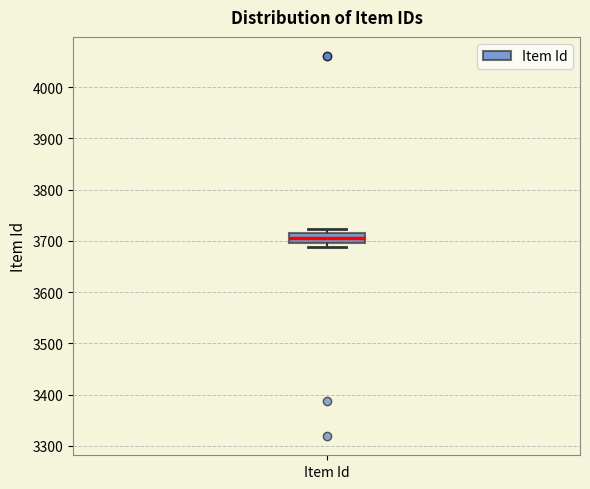

Transcribe this box plot: give where the median line is, the range the box spans, and where the two whiskers end, as read against the y-axis. The values are not printed on the chart, so give them approximately, as read against the axis.

median 3710, box 3700 to 3720, whiskers 3690 to 3720 (just above the box's upper edge)